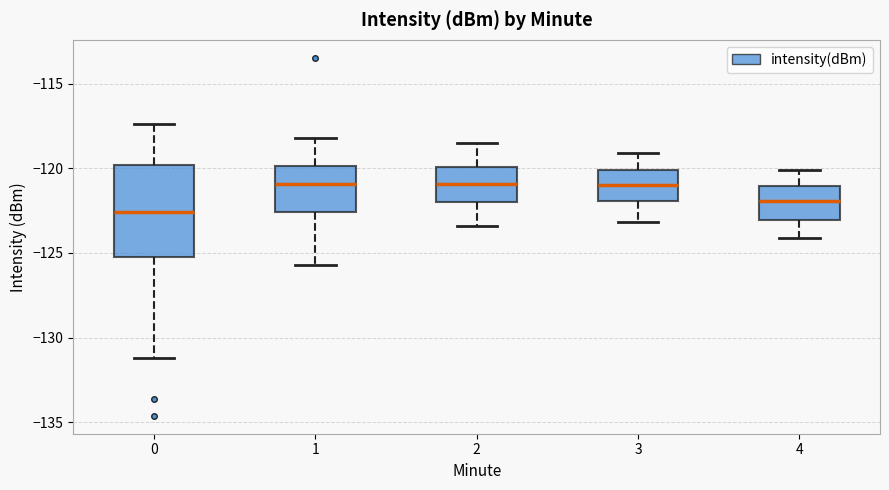

Where is the lower edge of the box at x = 0 on the y-axis? The values are not printed on the chart, so give them approximately, as read against the axis.

-125.0